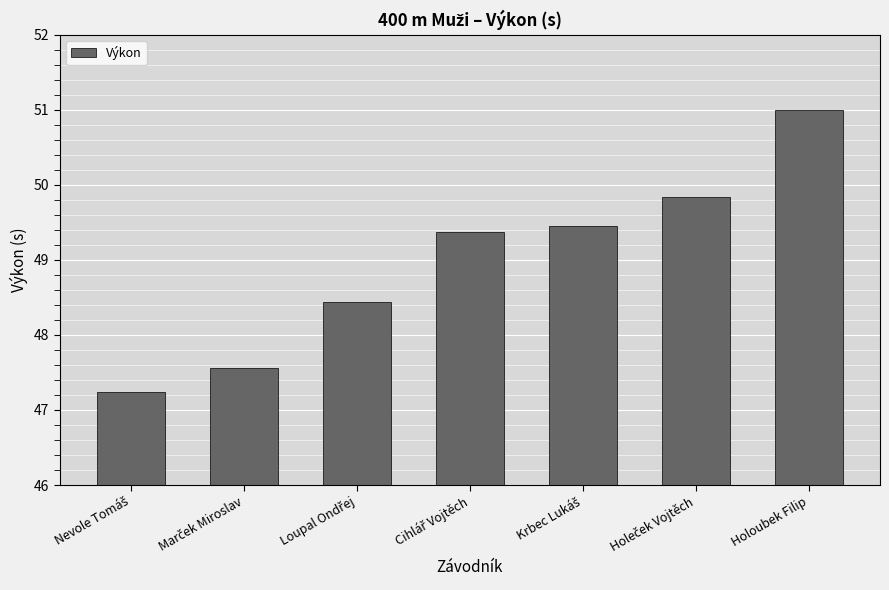

The value at Holoubek Filip is 18.8. True or false?

False